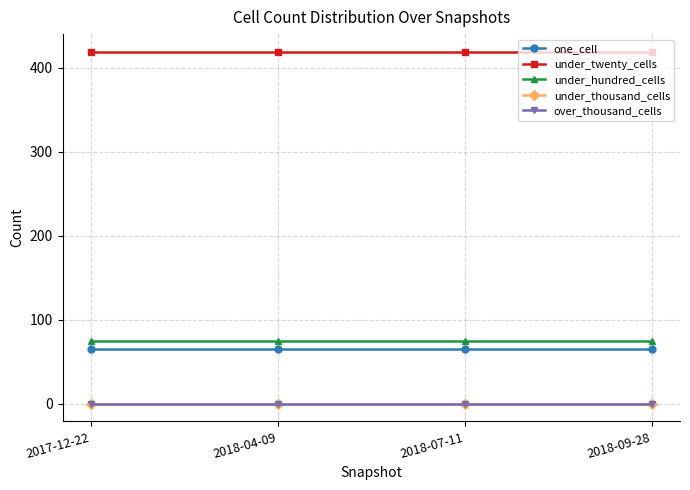

The value of under_twenty_cells at 2018-04-09 is 419. True or false?

True